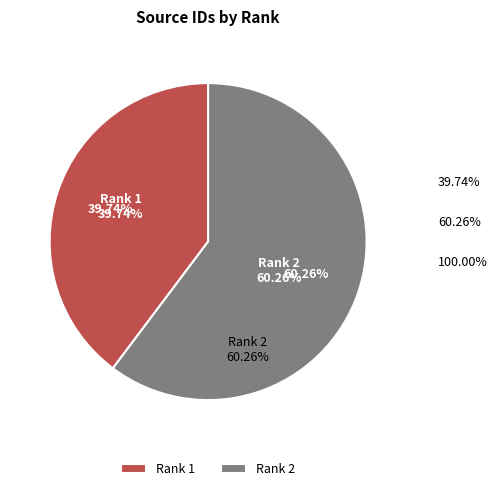

To the nearest percent, what percentage of the pie is Rank 1 (EBU Technical Review)?

40%